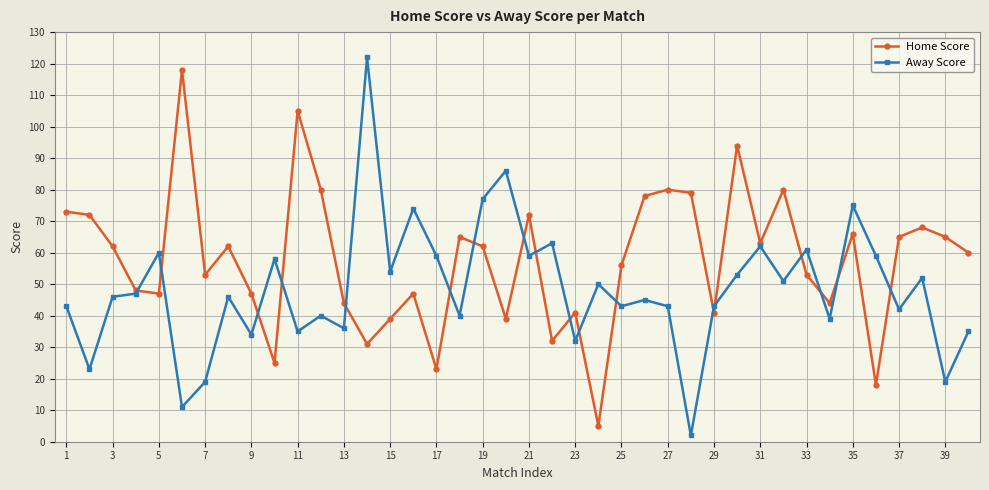

How many distinct data groups are displayed?

2